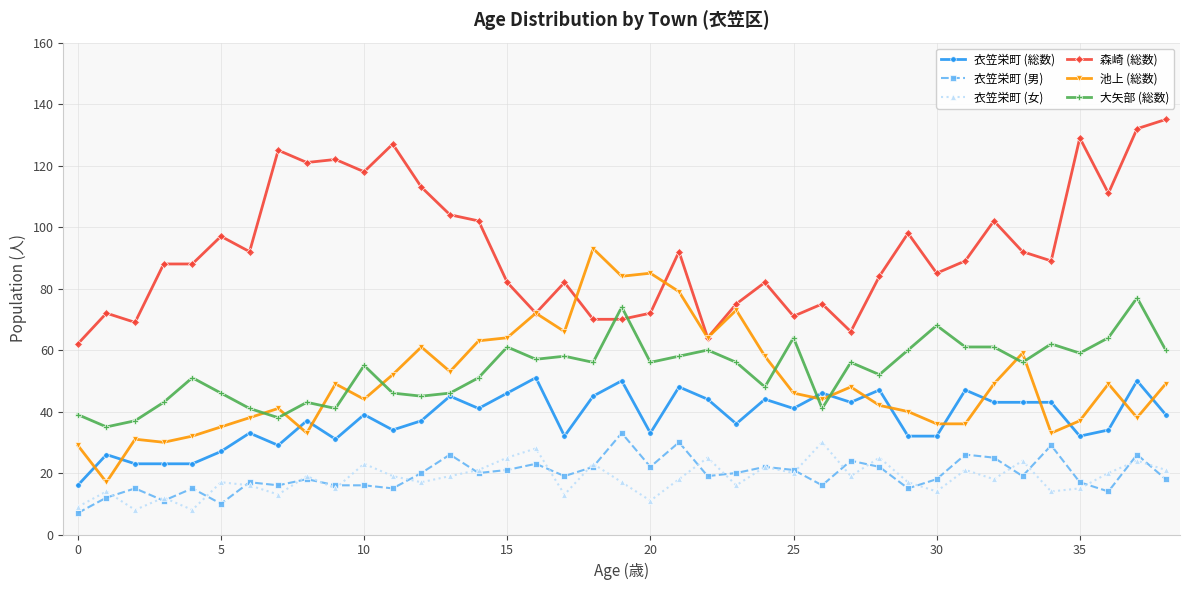

True or false: 森崎 (総数) has more than 2 points higher than both neighbors.

True